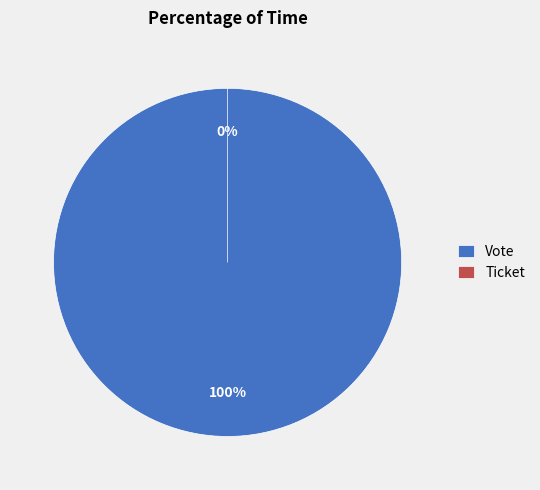

Which category has the biggest portion of the pie?

Vote